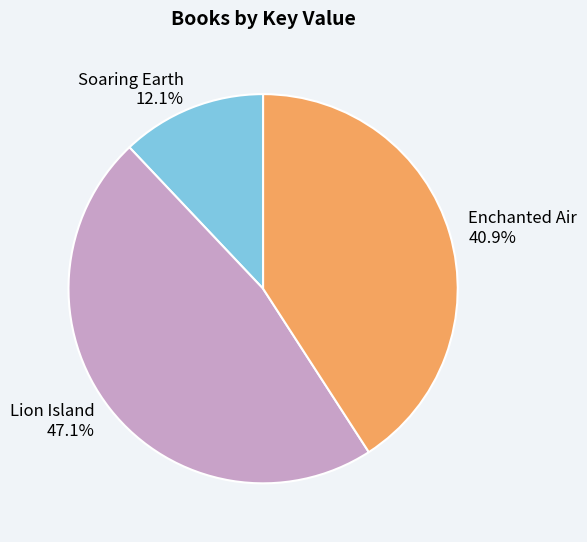

To the nearest percent, what is the difference between the Enchanted Air and Lion Island slice percentages?

6%